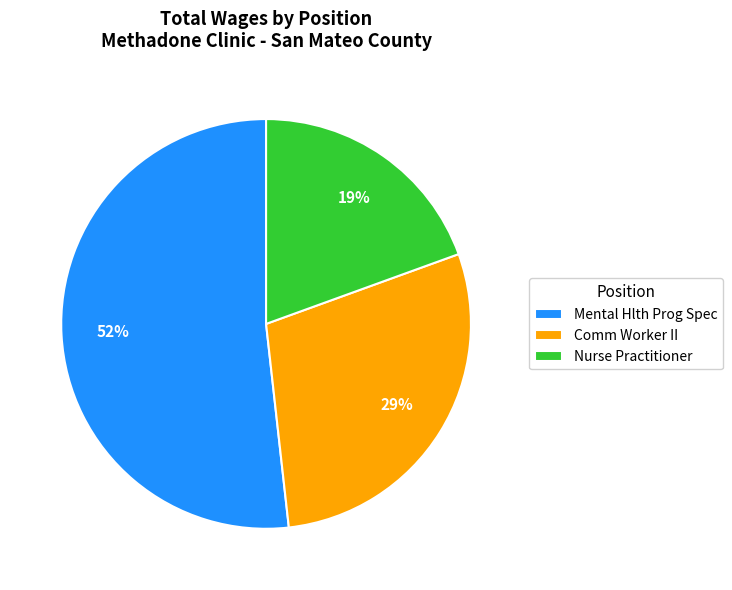

How many slices are in this pie chart?

3